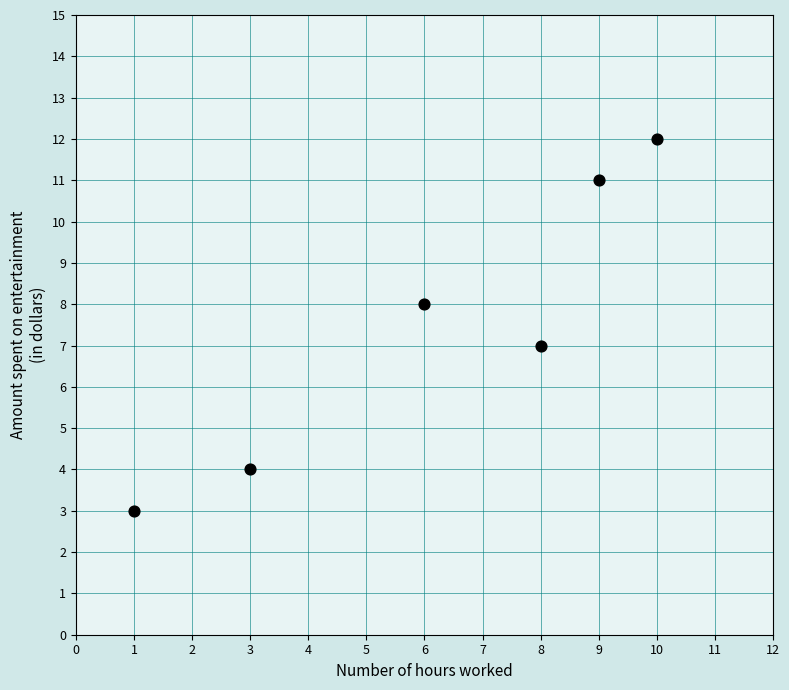

What is the average Y value?

8